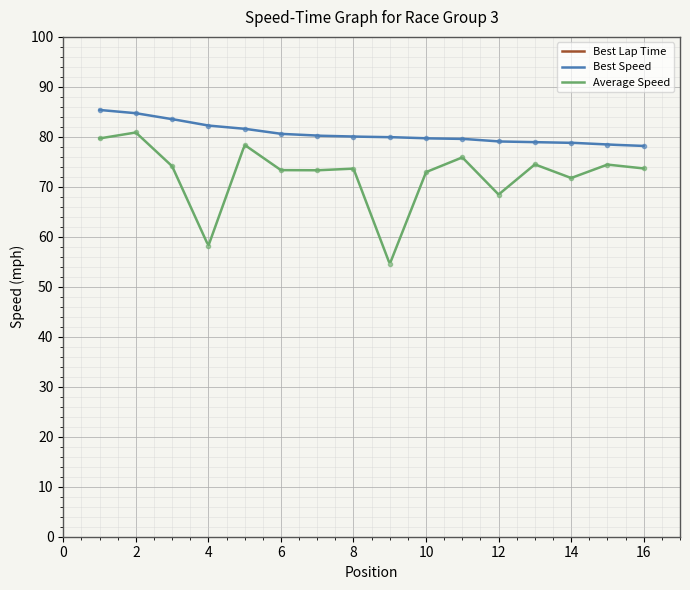

What is the spread (max minus min) of values at 6?

60.6